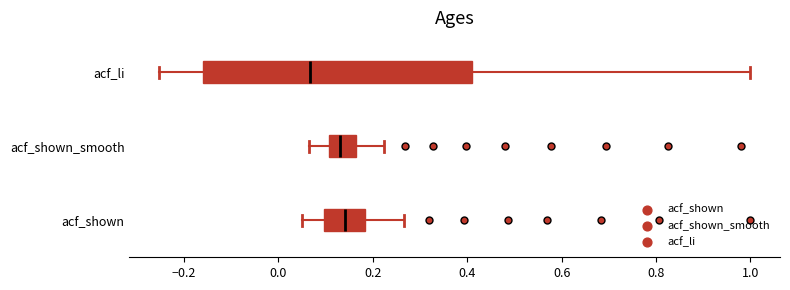

Reading bottom to top, read every box against the x-axis: the position of its median line, the range the box covers, and the ends of its whiskers. The values are not printed on the chart, so give them approximately, as read against the axis.

acf_shown: median 0.14, box 0.10 to 0.18, whiskers 0.06 to 0.26
acf_shown_smooth: median 0.12, box 0.10 to 0.16, whiskers 0.06 to 0.22
acf_li: median 0.06, box -0.16 to 0.42, whiskers -0.26 to 1.00